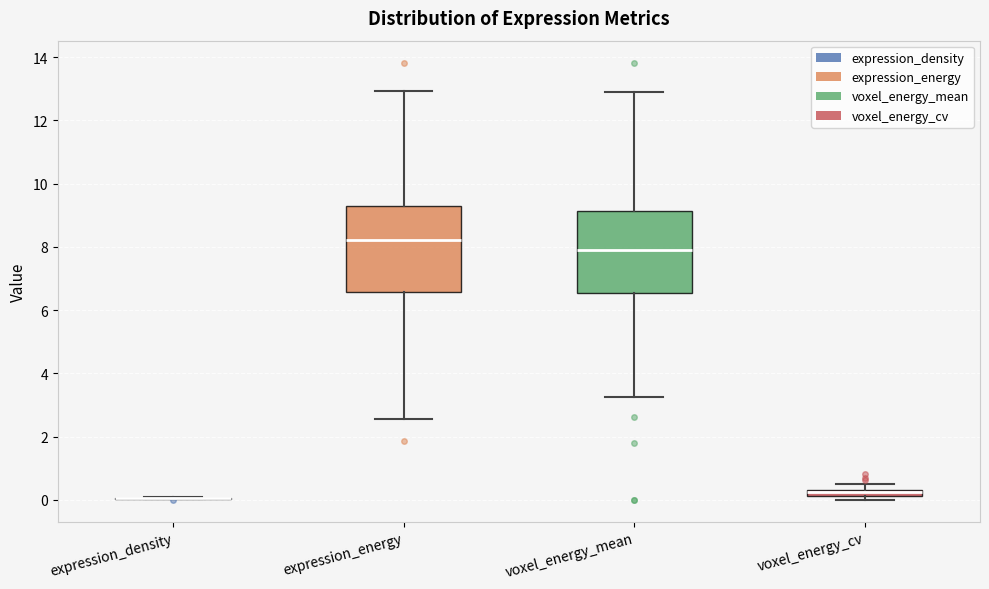

Where is the upper edge of the box for voxel_energy_cv on the y-axis? The values are not printed on the chart, so give them approximately, as read against the axis.

0.4